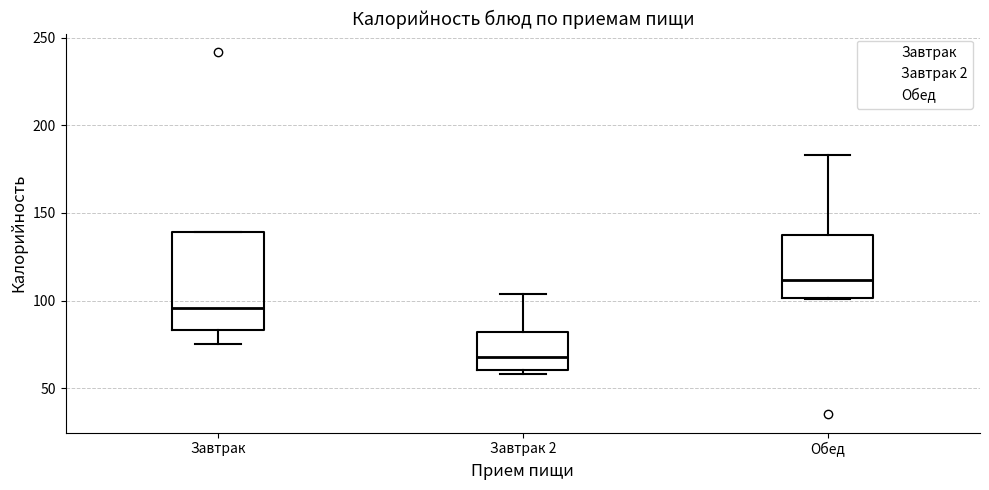

Comparing the boxes themselves (not the whiskers), which one is the tallest?

Завтрак